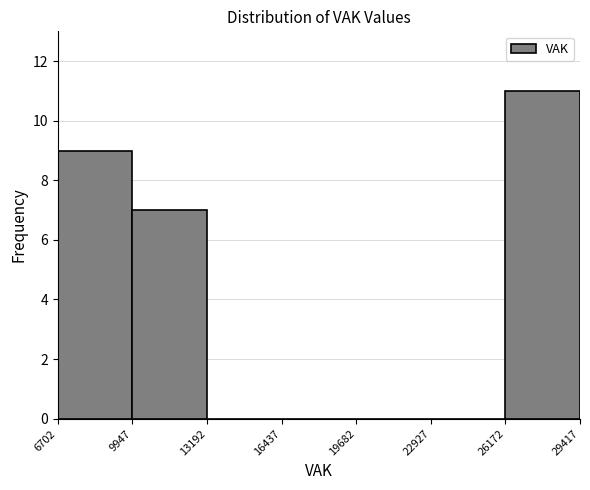

What is the height of the bar covering 6702 to 9947 on the x-axis? The values are not printed on the chart, so give them approximately, as read against the axis.

9